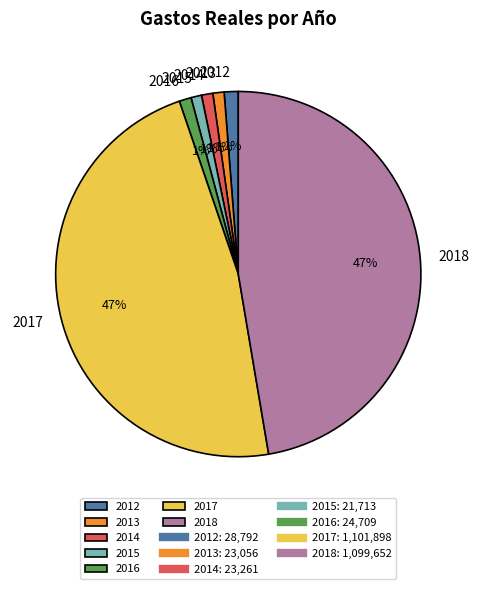

To the nearest percent, what portion does 2015 represent?

1%